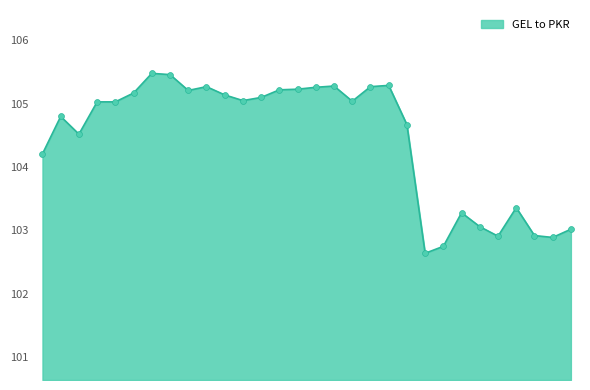

What is the greatest value displayed?

105.5